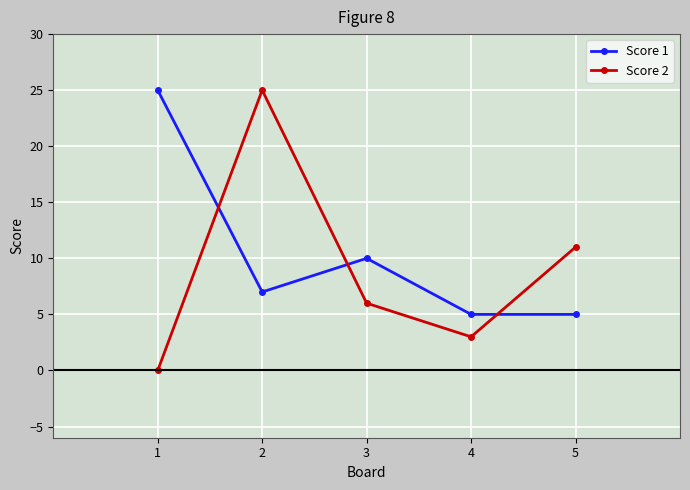

Where do Score 1 and Score 2 first cross each other?

1 and 2